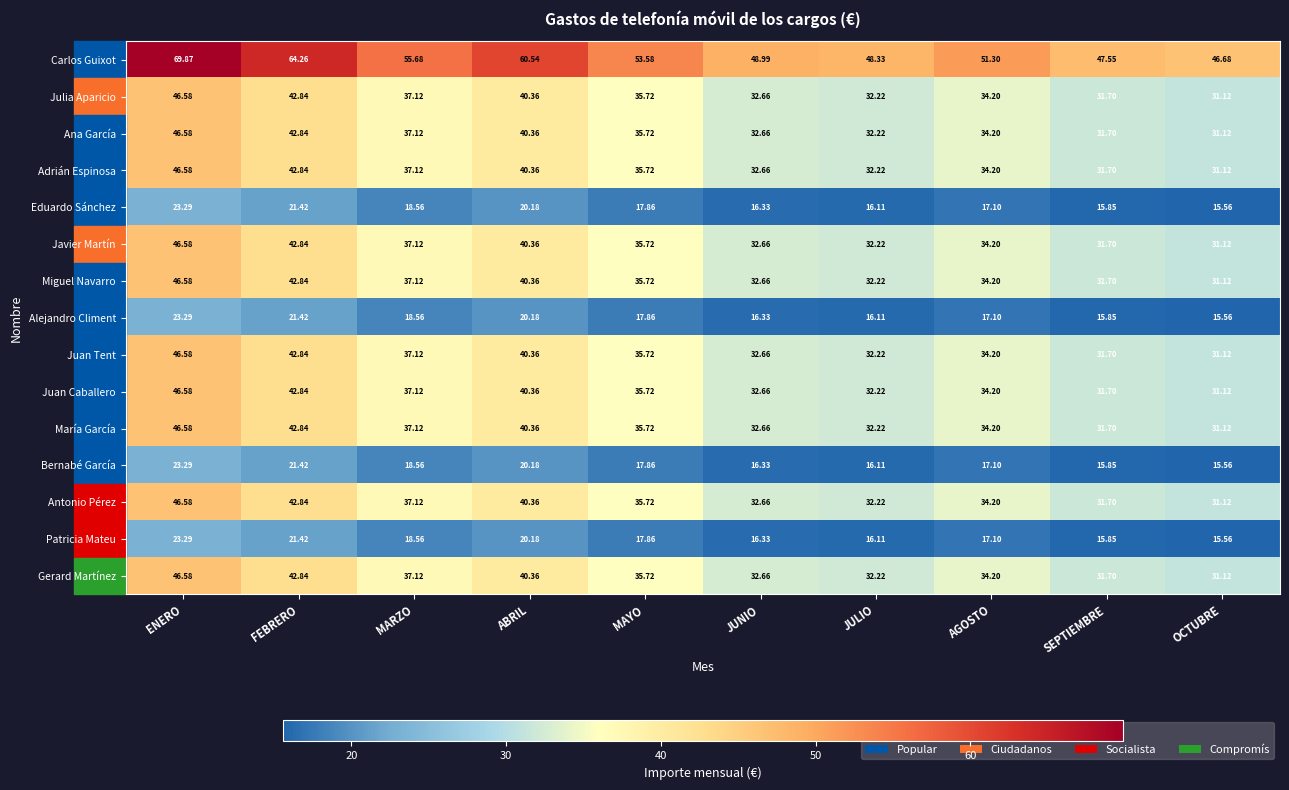

How many data points does each series have?

10